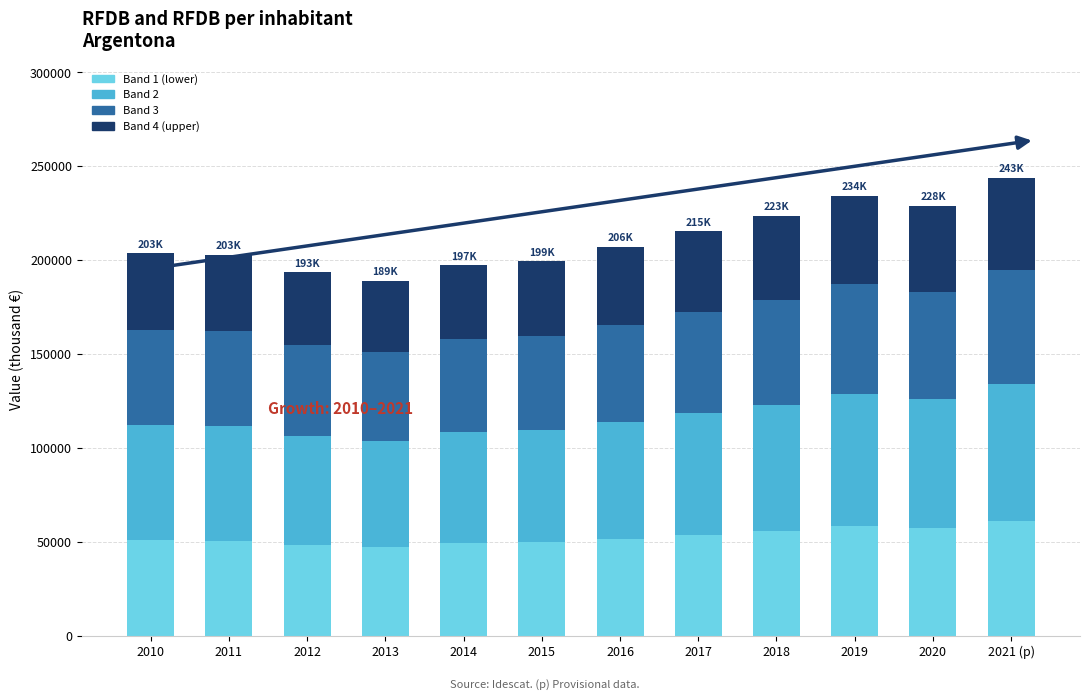

What is the total value across all series at 2015?

199411.0